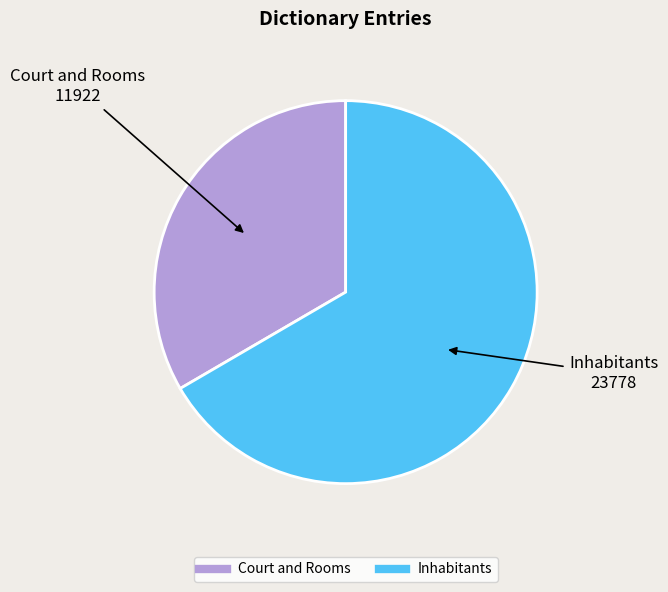

The Court and Rooms slice represents 22% of the pie. True or false?

False